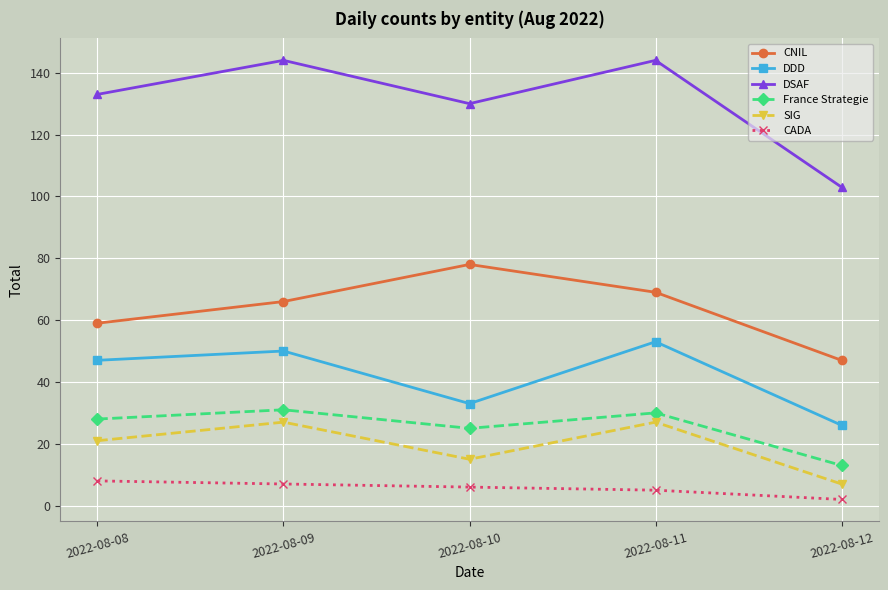

Is the value of SIG at 2022-08-10 greater than the value of France Strategie at 2022-08-12?

Yes